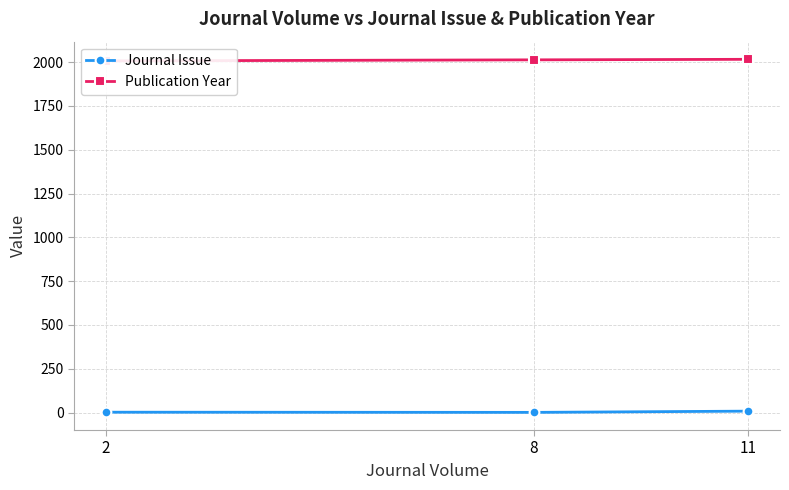

True or false: Journal Issue has a value of 1 at 8.

True